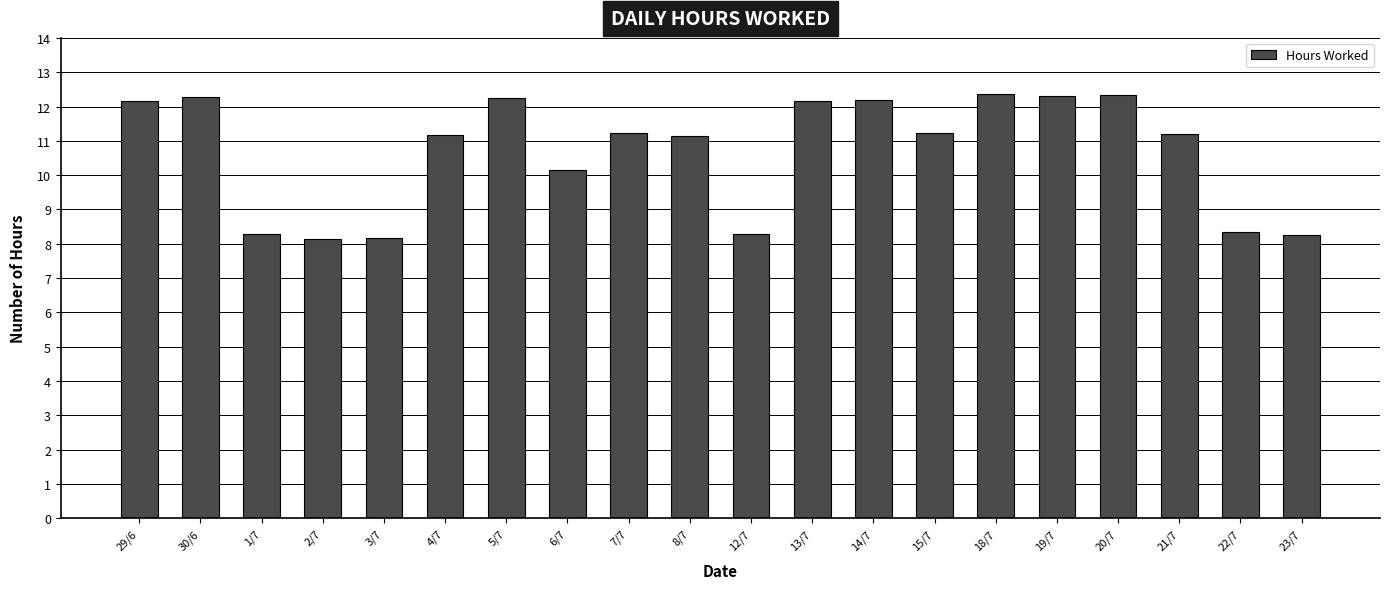

What is the maximum value shown in the chart?

12.4